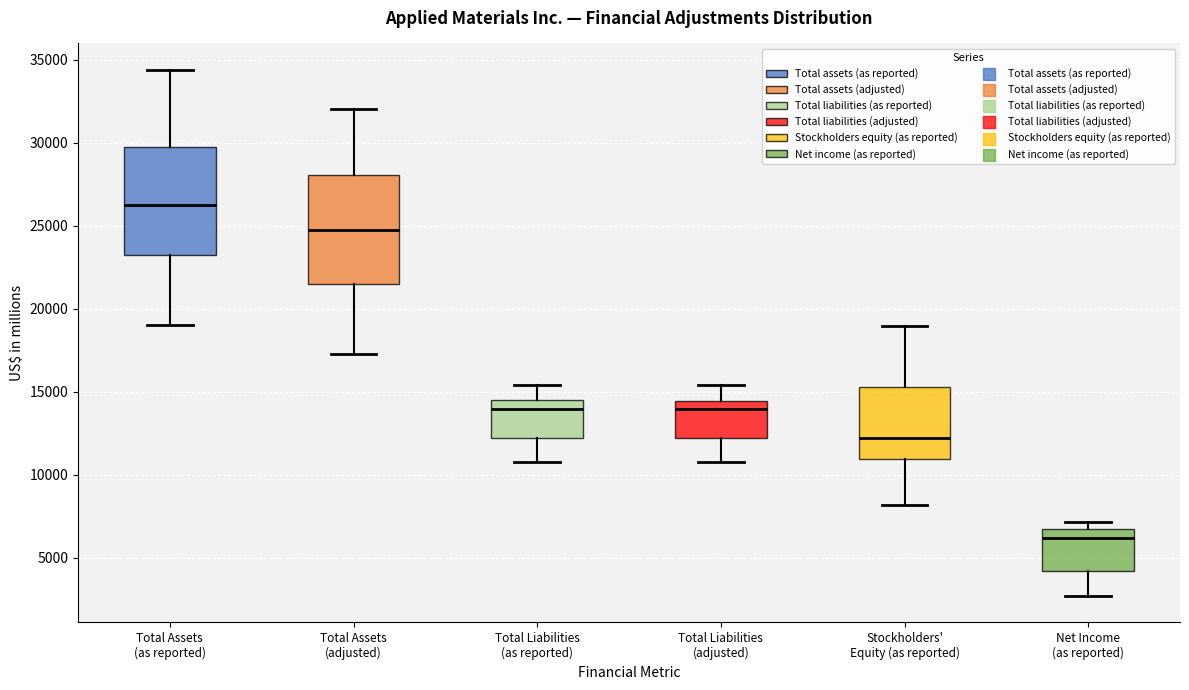

Reading left to right, read every box against the y-axis: the position of its median line, the range the box covers, and the ends of its whiskers. The values are not printed on the chart, so give them approximately, as read against the axis.

Total Assets (as reported): median 26500, box 23000 to 29500, whiskers 19000 to 34500
Total Assets (adjusted): median 25000, box 21500 to 28000, whiskers 17500 to 32000
Total Liabilities (as reported): median 14000, box 12000 to 14500, whiskers 11000 to 15500
Total Liabilities (adjusted): median 14000, box 12000 to 14500, whiskers 11000 to 15500
Stockholders' Equity (as reported): median 12000, box 11000 to 15500, whiskers 8000 to 19000
Net Income (as reported): median 6000, box 4000 to 7000, whiskers 2500 to 7000 (just above the box's upper edge)